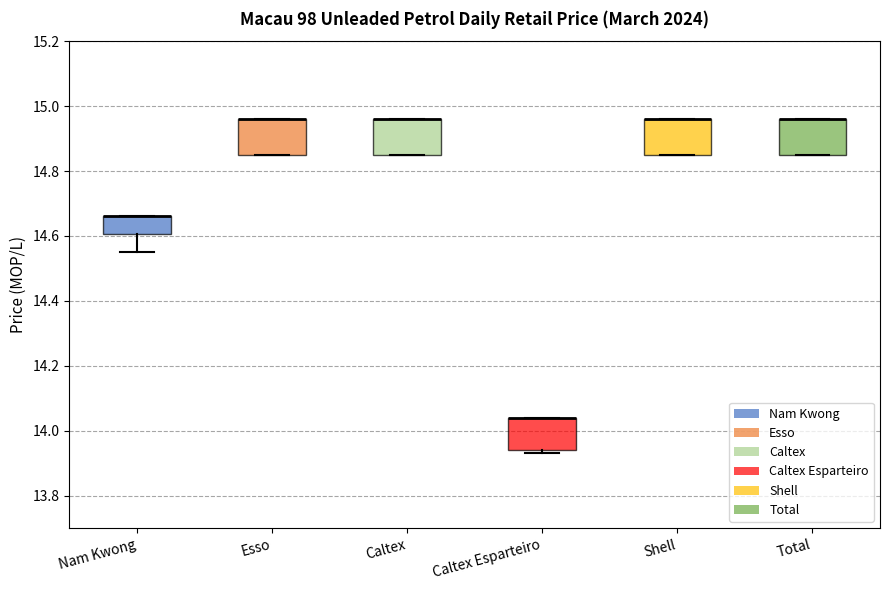

Reading left to right, read every box against the y-axis: the position of its median line, the range the box covers, and the ends of its whiskers. The values are not printed on the chart, so give them approximately, as read against the axis.

Nam Kwong: median 14.66 (drawn on the box's upper edge), box 14.60 to 14.66, whiskers 14.56 to 14.66
Esso: median 14.96 (drawn on the box's upper edge), box 14.86 to 14.96, whiskers 14.86 to 14.96
Caltex: median 14.96 (drawn on the box's upper edge), box 14.86 to 14.96, whiskers 14.86 to 14.96
Caltex Esparteiro: median 14.04 (drawn on the box's upper edge), box 13.94 to 14.04, whiskers 13.94 (just below the box's lower edge) to 14.04
Shell: median 14.96 (drawn on the box's upper edge), box 14.86 to 14.96, whiskers 14.86 to 14.96
Total: median 14.96 (drawn on the box's upper edge), box 14.86 to 14.96, whiskers 14.86 to 14.96